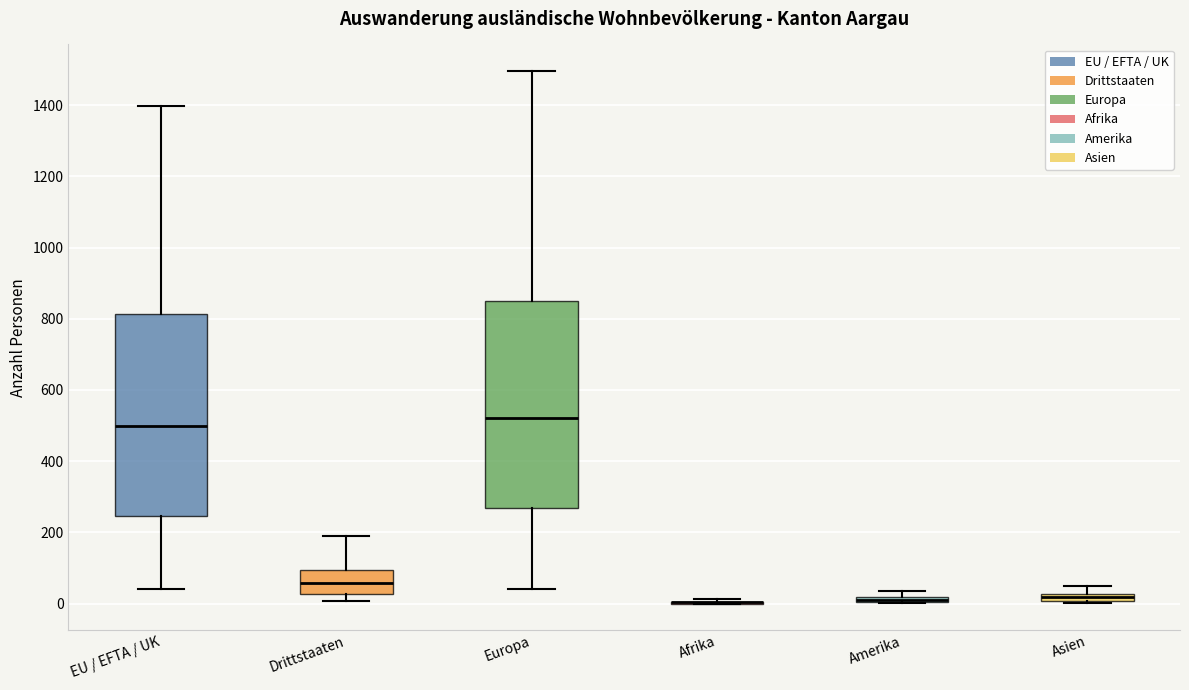

Where does the lower whisker of the box for EU / EFTA / UK end on the y-axis? The values are not printed on the chart, so give them approximately, as read against the axis.

40